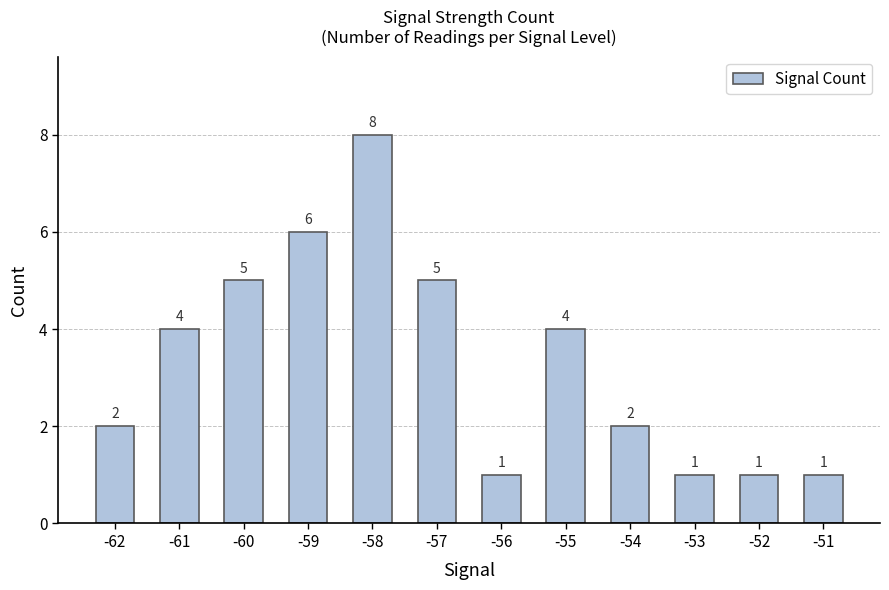

What is the greatest value displayed?

8